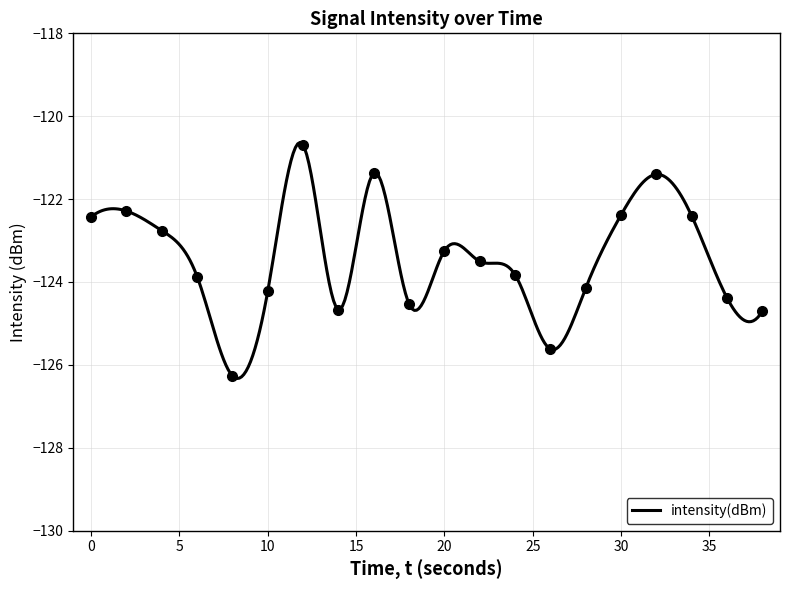

Which category has the highest value across all series?

12